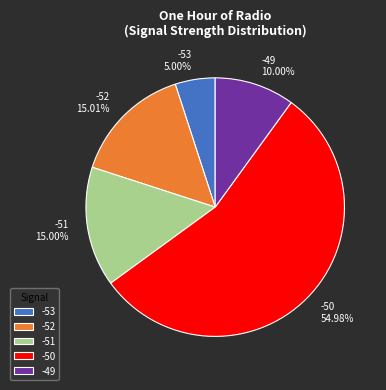

To the nearest percent, what is the difference between the largest and smallest slice percentages?

50%